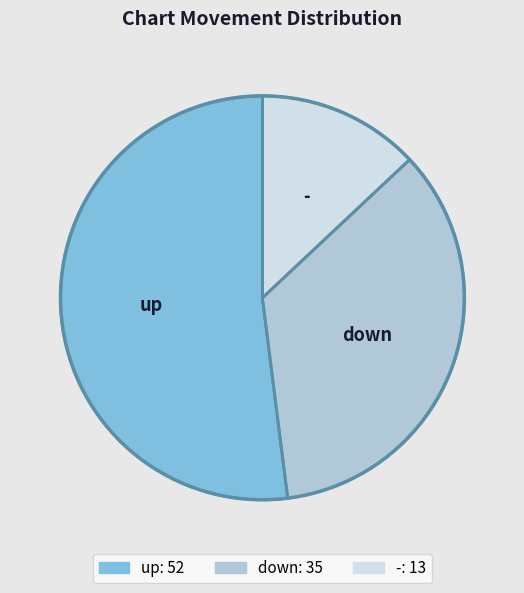

Which category accounts for the majority?

up